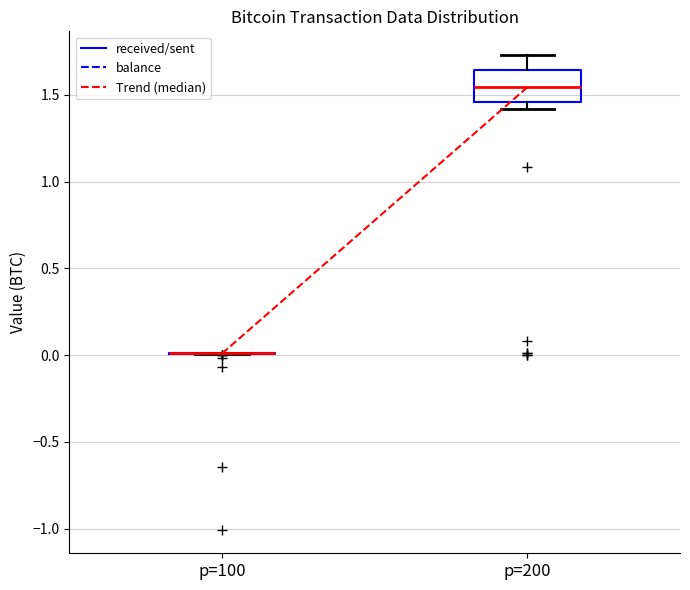

Reading left to right, transcribe this box plot: for each box, give where its median line is, the range the box spans, and where its two whiskers end, as read against the y-axis. The values are not printed on the chart, so give them approximately, as read against the axis.

p=100: box collapsed to a line at 0.00, whiskers 0.00 to 0.00
p=200: median 1.55, box 1.45 to 1.65, whiskers 1.40 to 1.75